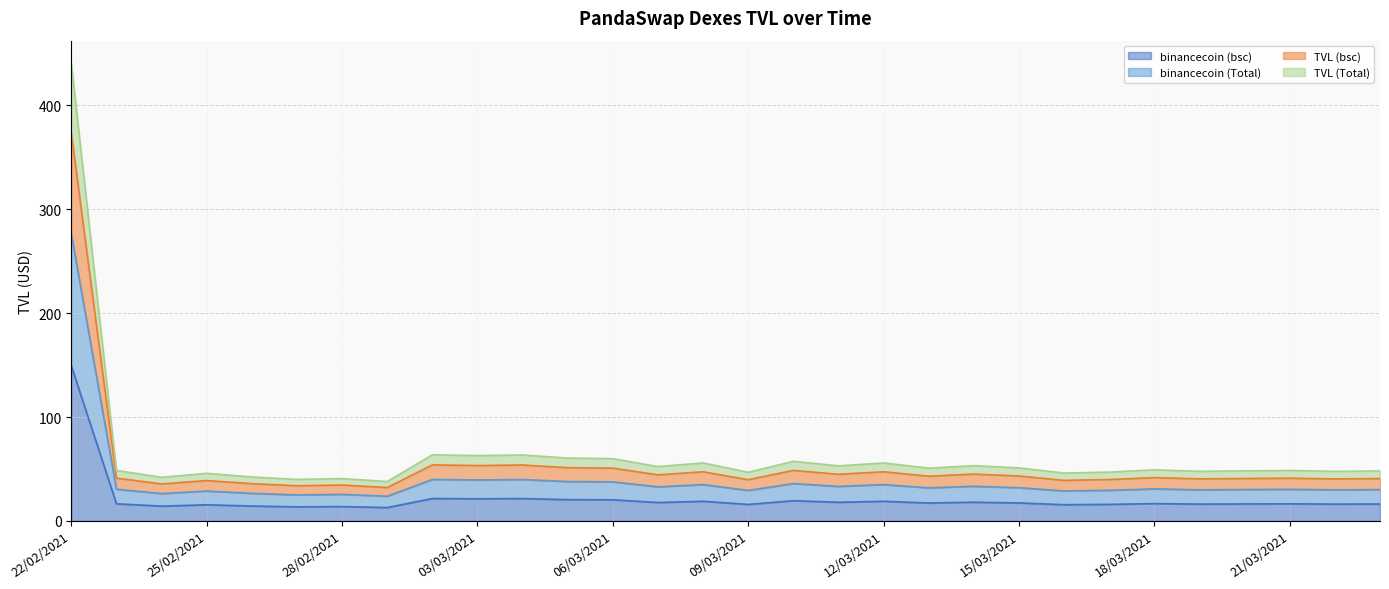

True or false: TVL (bsc) and binancecoin (bsc) intersect in this chart.

False